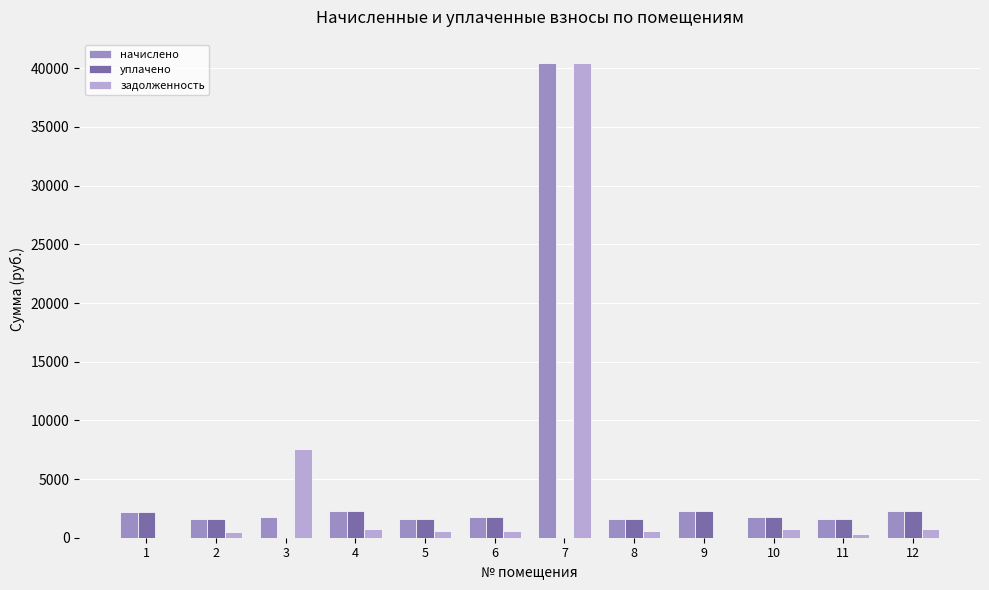

The value of уплачено at 2 is 1554.4. True or false?

True